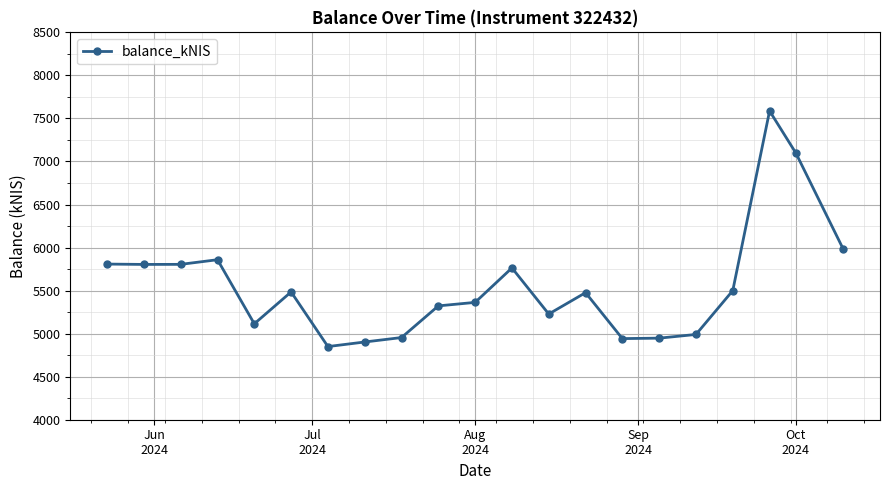

What is the greatest value displayed?

7587.2